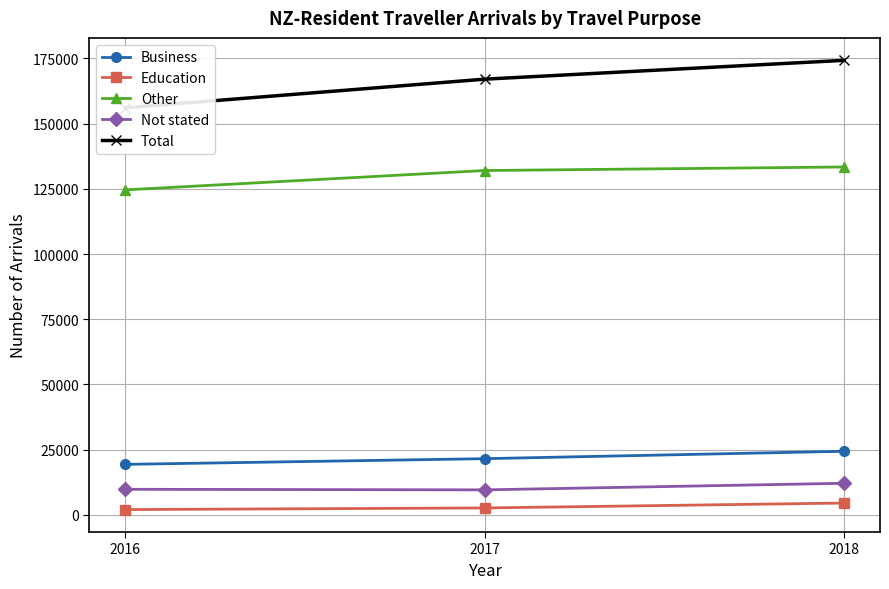

Where is Total nearest to the value 165186?

2017